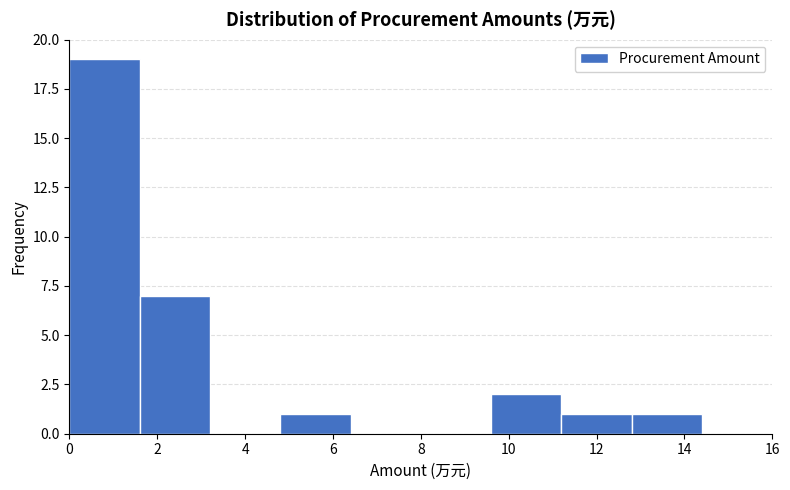

Which range on the x-axis has the tallest bar?

0.0 to 1.6